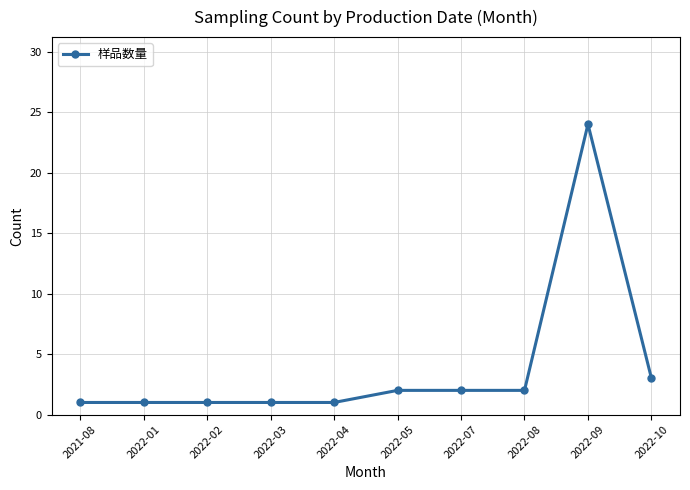

What is the change in value from 2022-03 to 2022-07?

+1